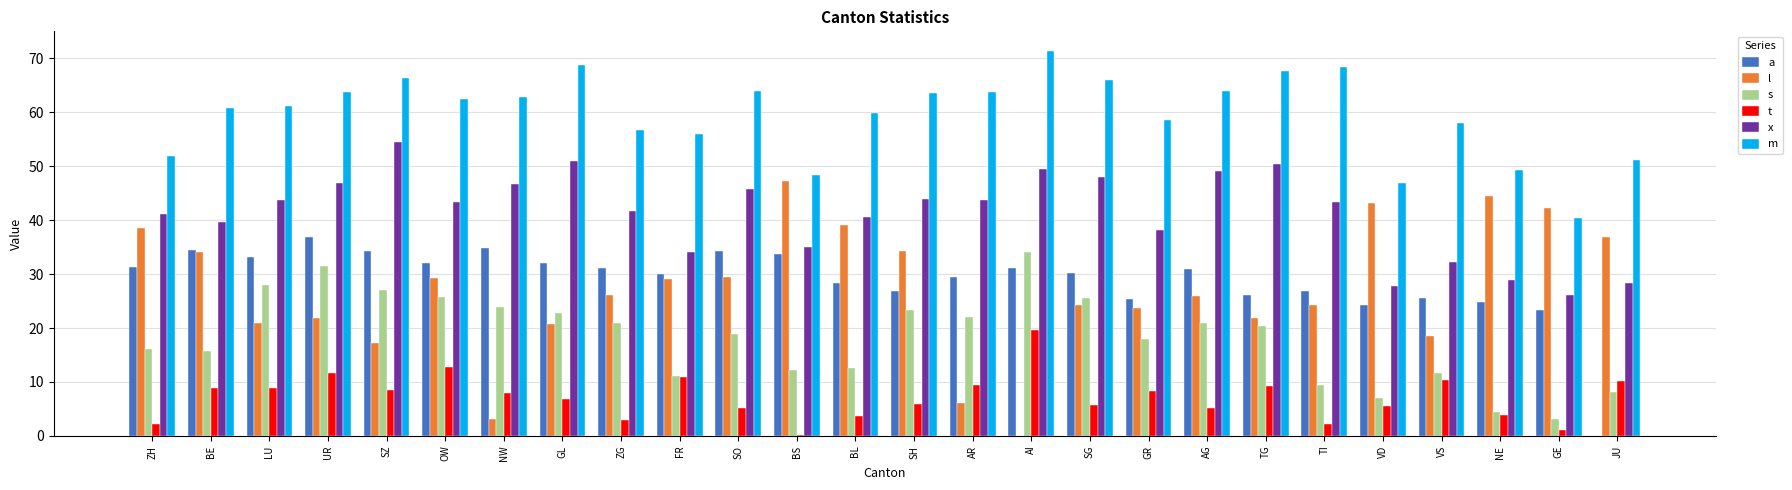

How many series are shown in this chart?

6